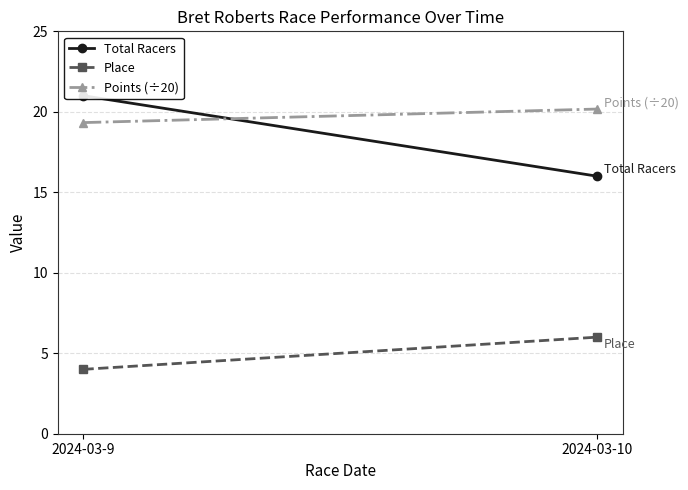

Which series has the largest range (max minus min)?

Total Racers